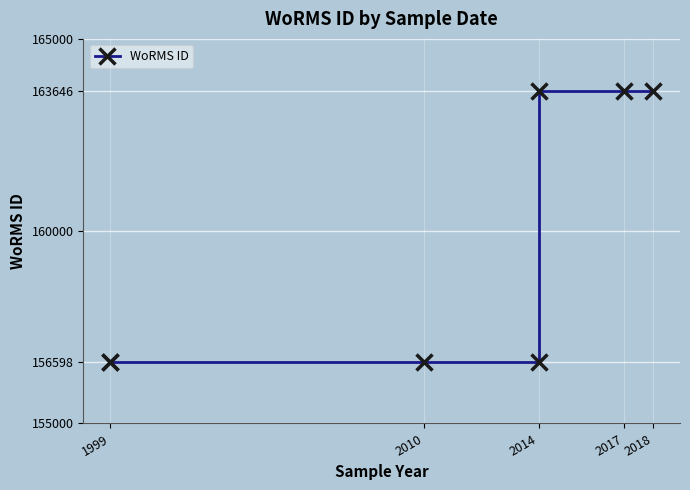

Which category has the highest value across all series?

2014